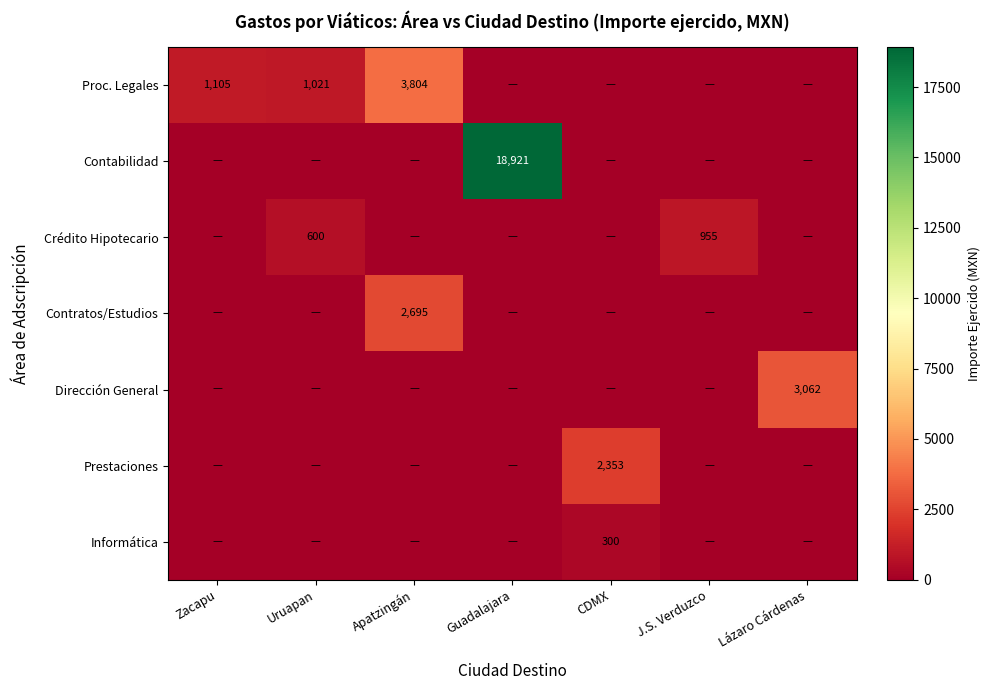

Is it true that Proc. Legales equals 747 at Zacapu?

False